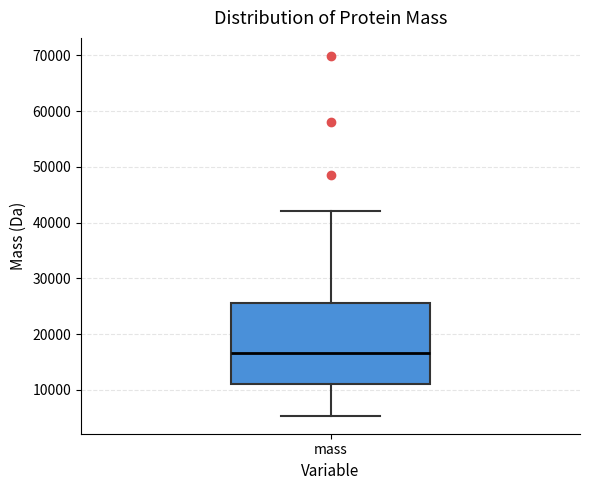

Transcribe this box plot: give where the median line is, the range the box spans, and where the two whiskers end, as read against the y-axis. The values are not printed on the chart, so give them approximately, as read against the axis.

median 17000, box 11000 to 26000, whiskers 5000 to 42000